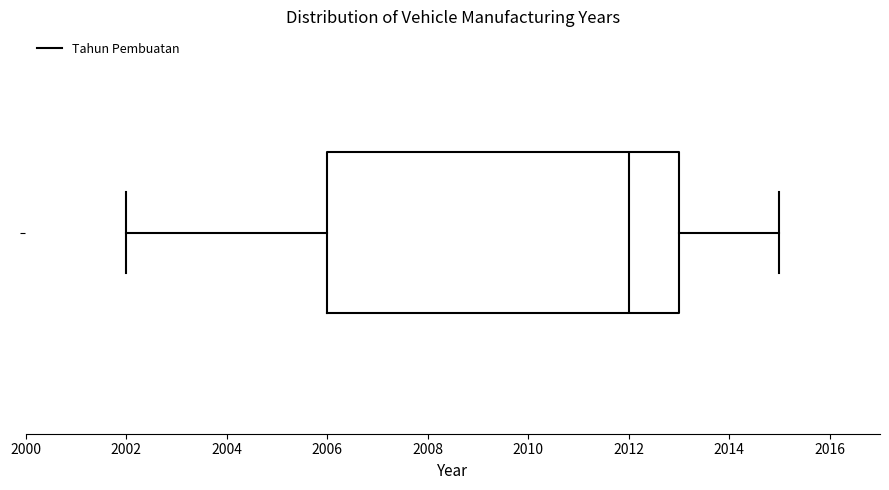

Read this box plot against the x-axis: the position of the median line, the range covered by the box, and the ends of both whiskers. The values are not printed on the chart, so give them approximately, as read against the axis.

median 2012, box 2006 to 2013, whiskers 2002 to 2015